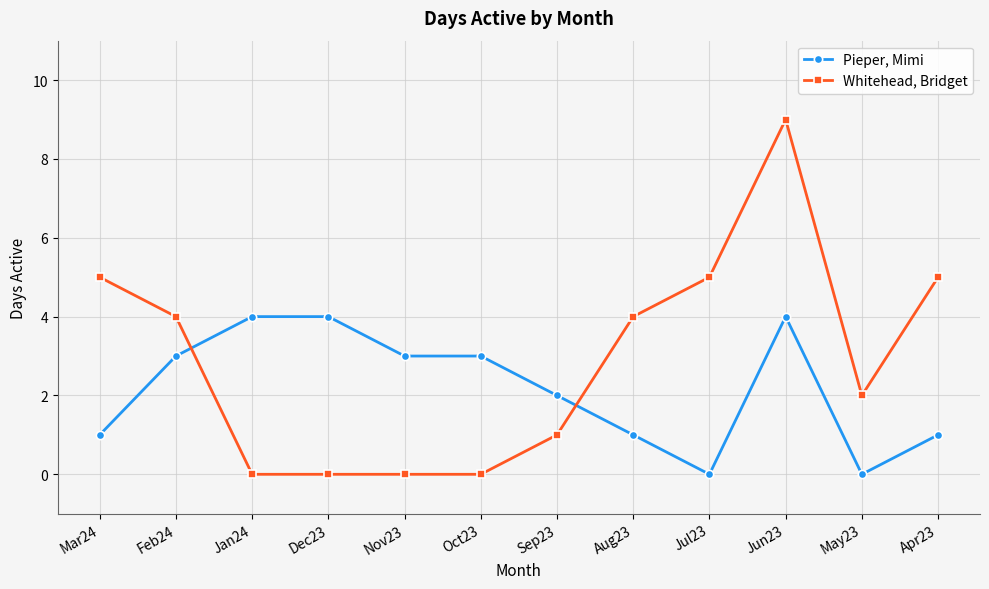

Is the value of Whitehead, Bridget at May23 greater than the value of Pieper, Mimi at Jun23?

No